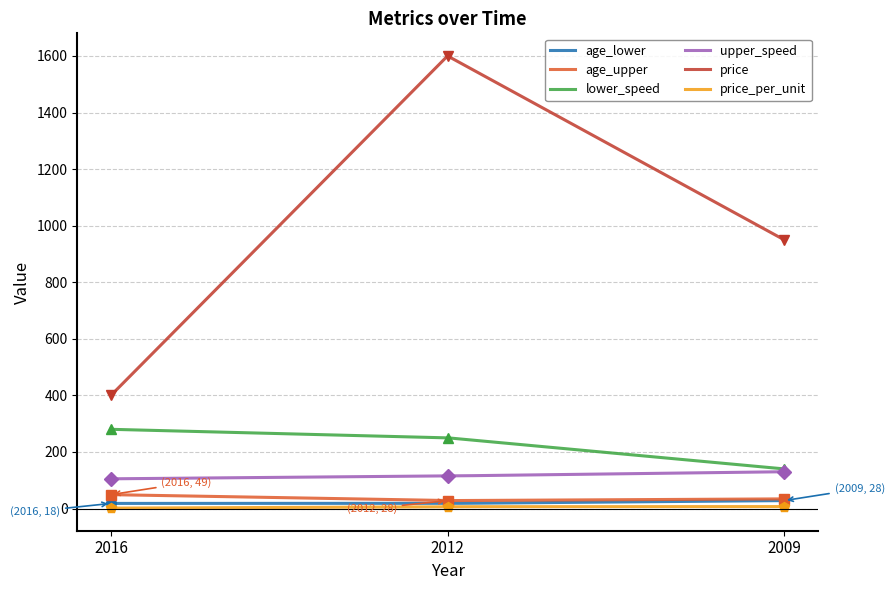

Count the price values in the range 400 to 1600.

3